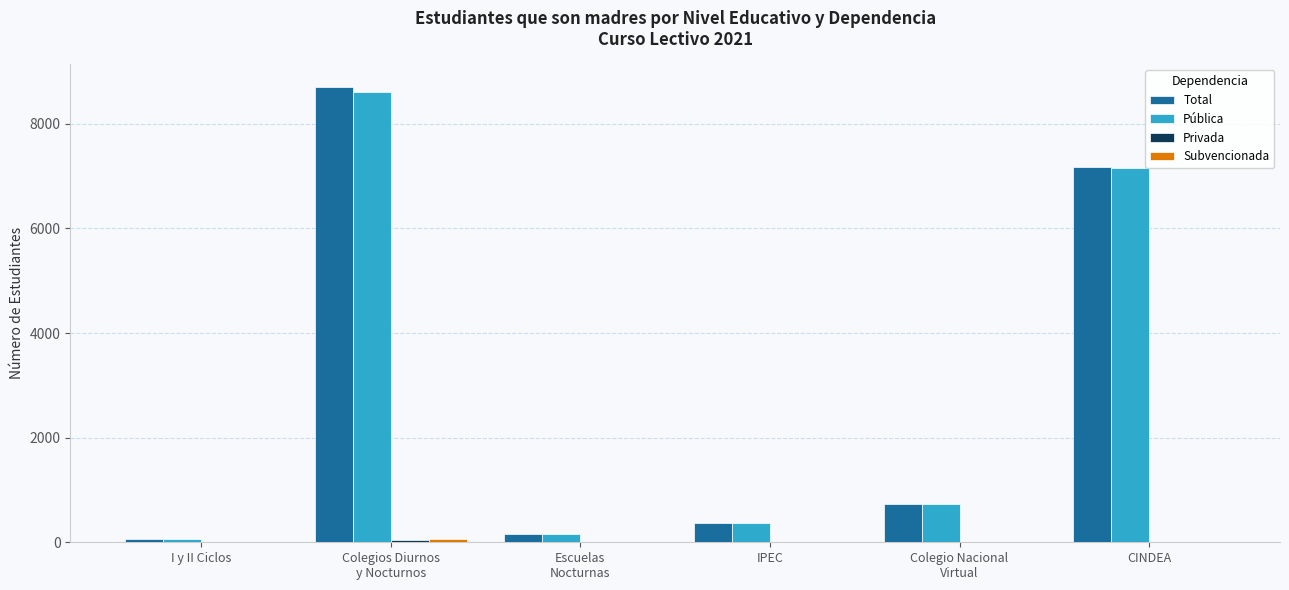

Which series has the widest spread of values?

Total